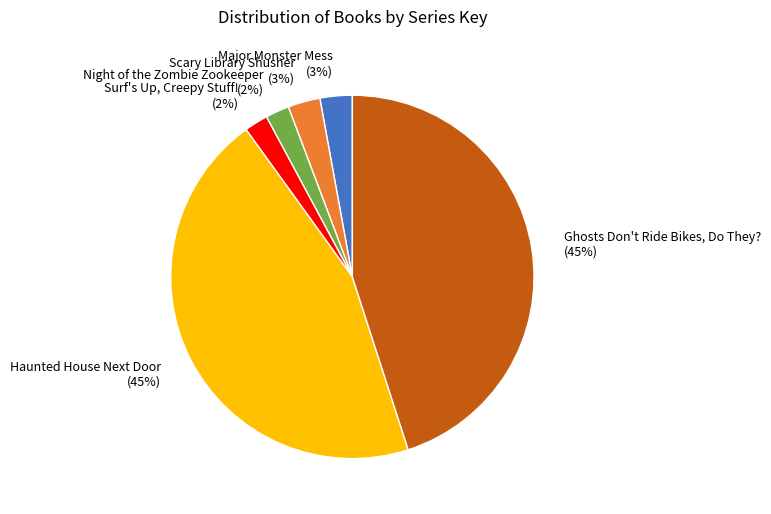

Does any single category account for the majority?

No